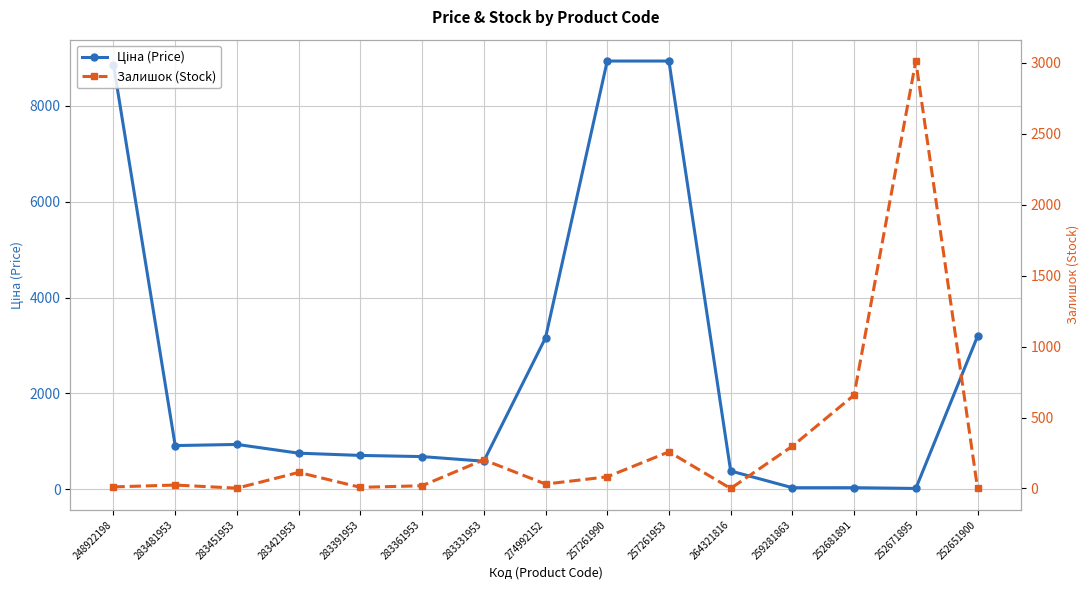

At which label is Залишок (Stock) closest to 1506?

252681891